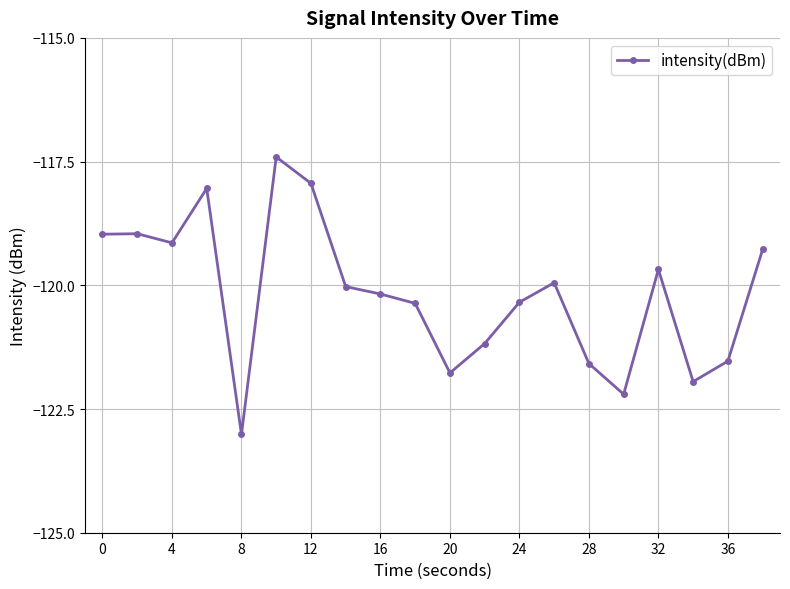

What is the greatest value displayed?

-117.4